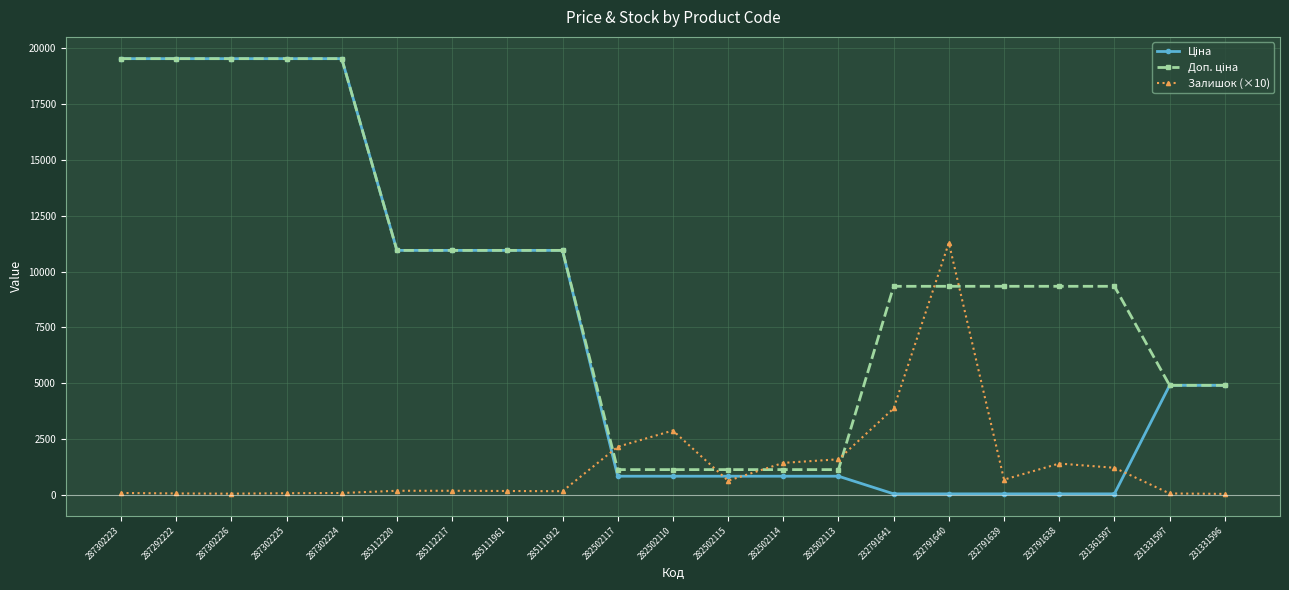

At how many categories does at least one series exceed 15268?

5